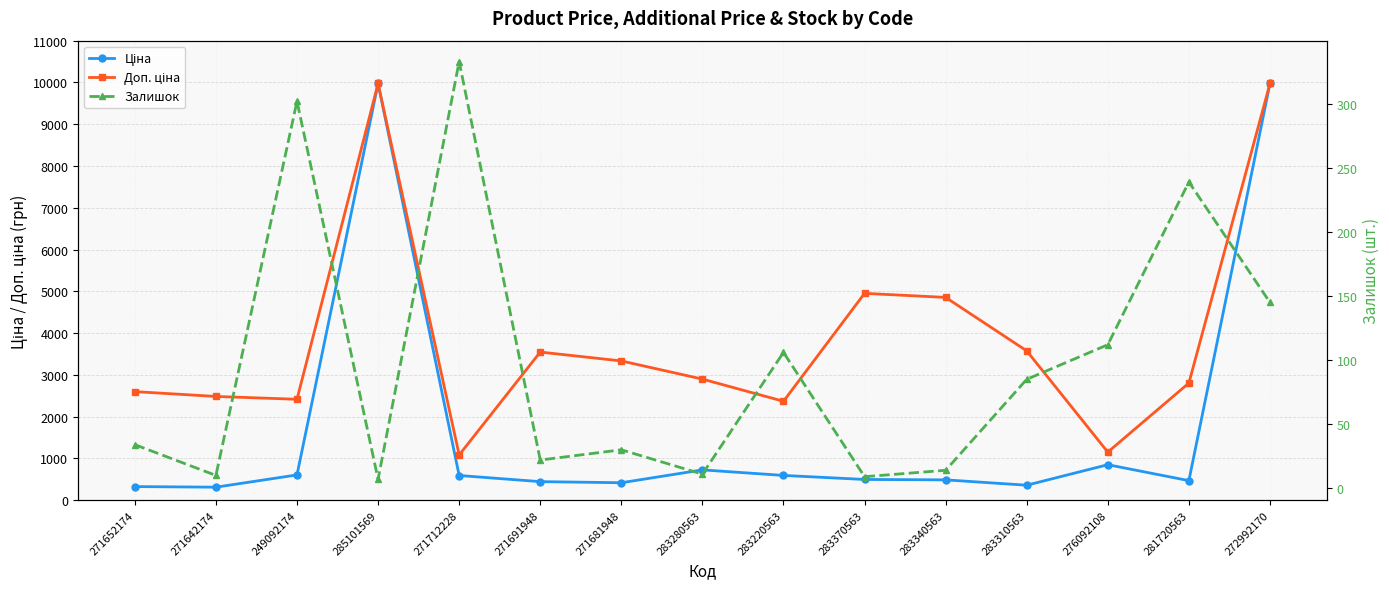

Is it true that Ціна equals 834.7 at 271712228?

False